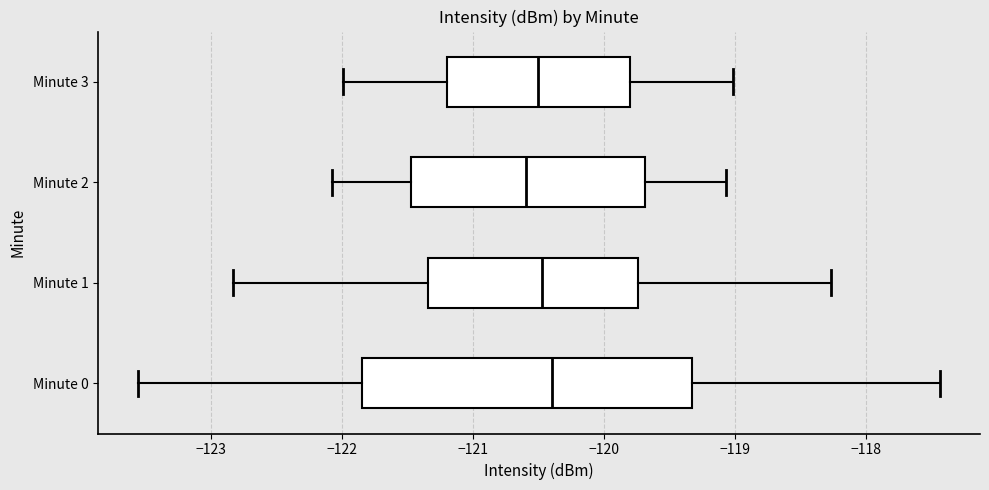

Comparing the boxes themselves (not the whiskers), which one is the widest?

Minute 0